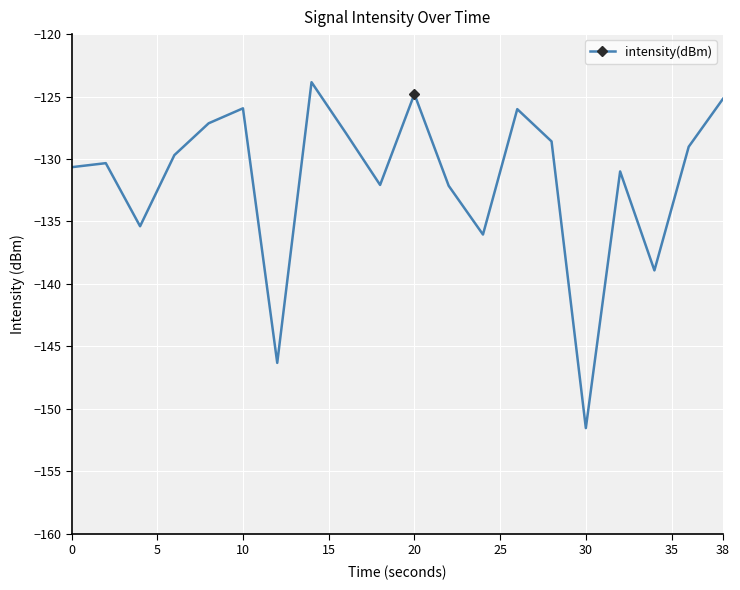

What is the smallest value displayed?

-151.5